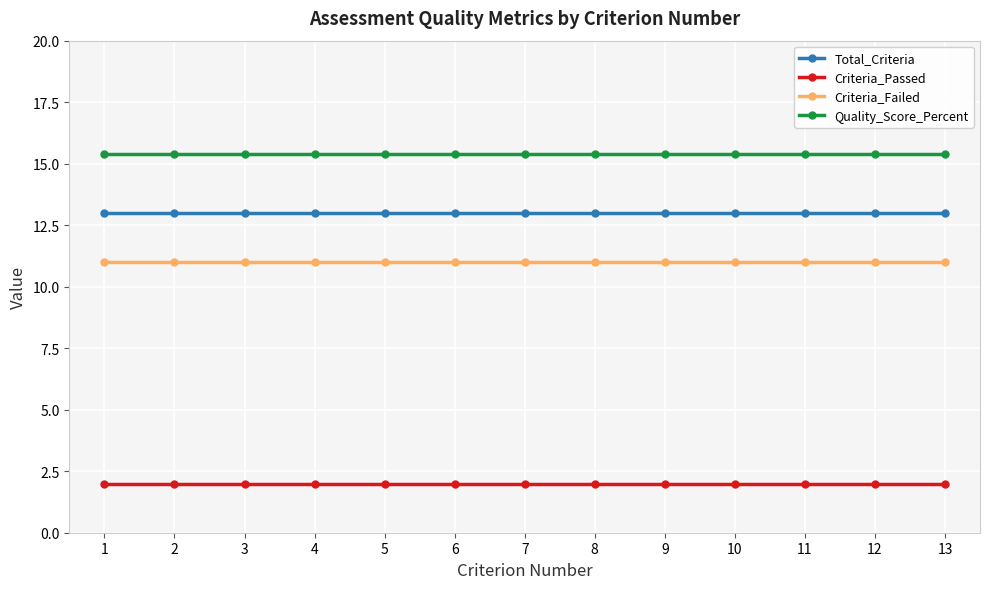

What is the total value across all series at 13?

41.4